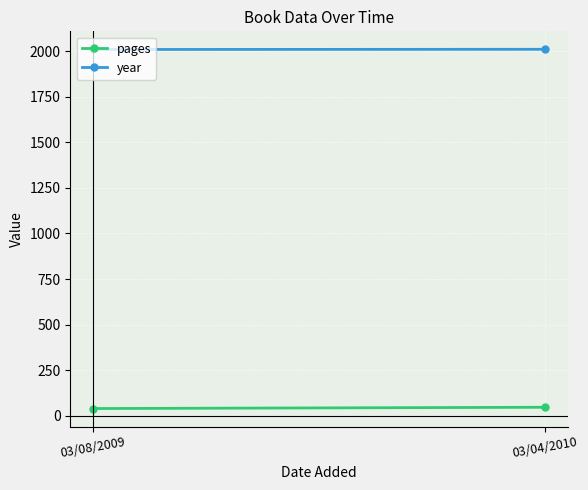

Reading left to right, list all the values displayed in this chart.

pages: 03/08/2009=40	03/04/2010=47
year: 03/08/2009=2009	03/04/2010=2010